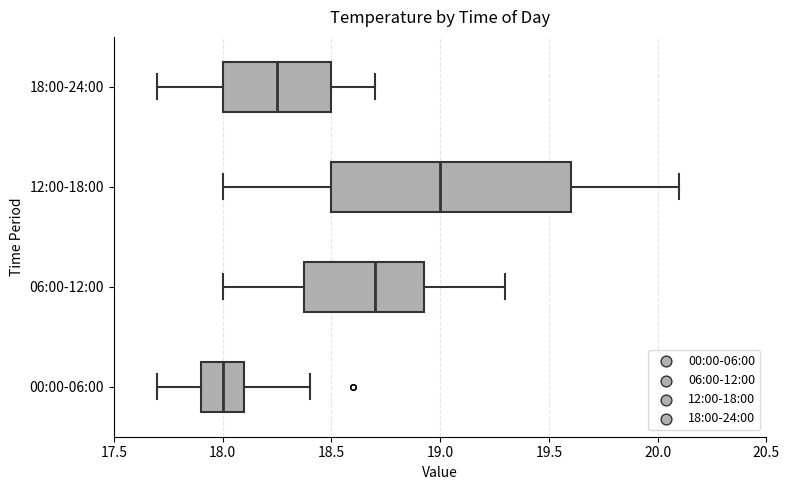

Reading bottom to top, transcribe this box plot: for each box, give where its median line is, the range the box spans, and where its two whiskers end, as read against the x-axis. The values are not printed on the chart, so give them approximately, as read against the axis.

00:00-06:00: median 18.00, box 17.90 to 18.10, whiskers 17.70 to 18.40
06:00-12:00: median 18.70, box 18.40 to 18.95, whiskers 18.00 to 19.30
12:00-18:00: median 19.00, box 18.50 to 19.60, whiskers 18.00 to 20.10
18:00-24:00: median 18.25, box 18.00 to 18.50, whiskers 17.70 to 18.70